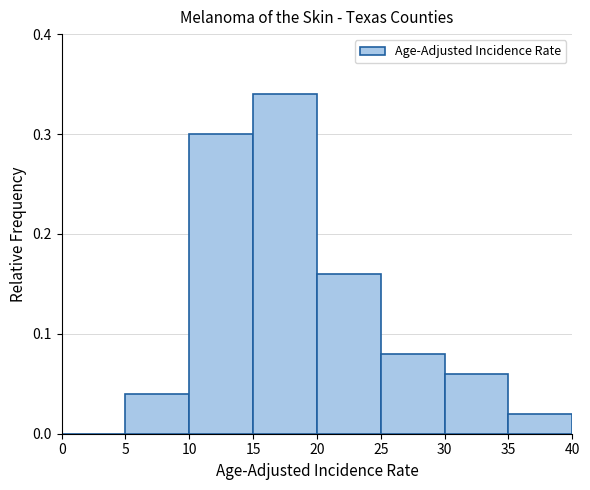

Which range on the x-axis has the tallest bar?

15 to 20